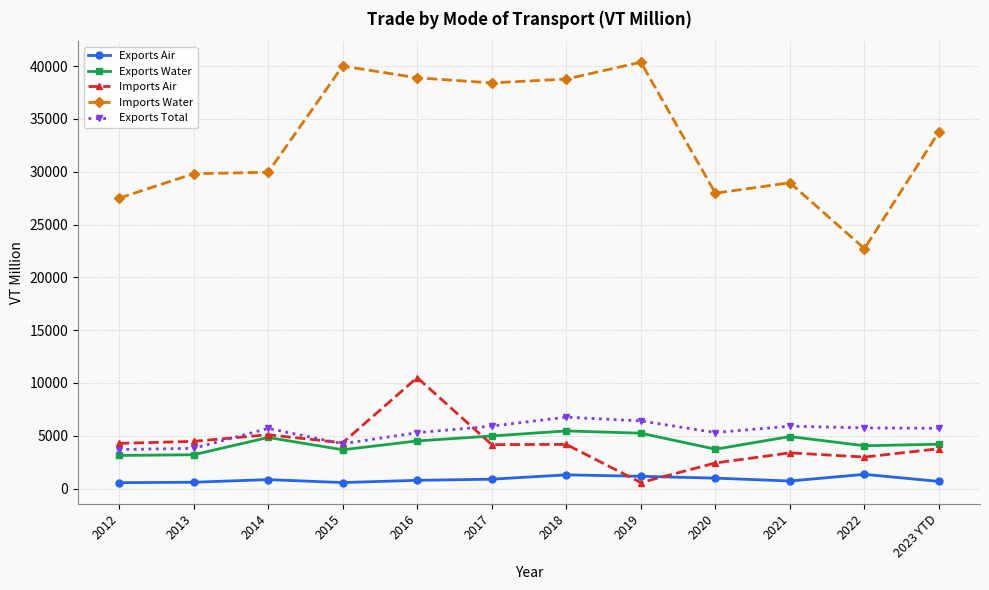

True or false: Imports Air has more than 0 interior local peaks.

True